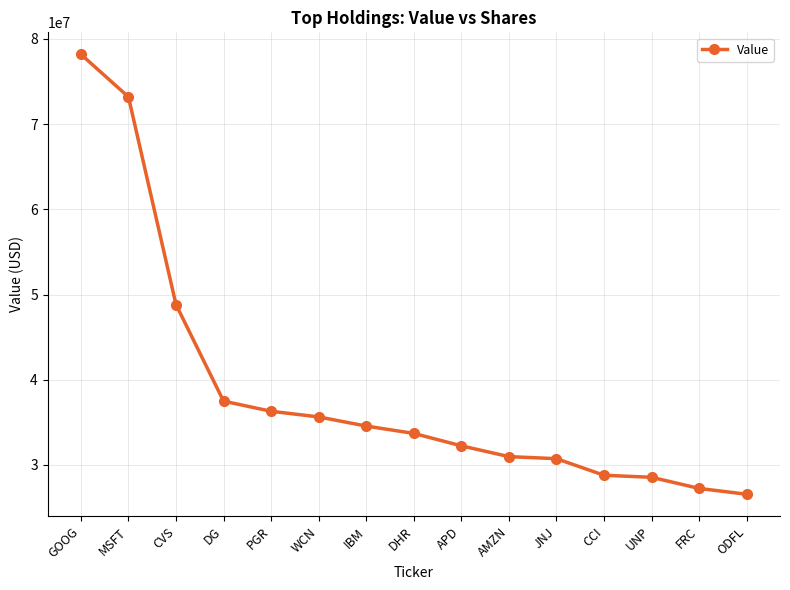

Read the value at DG, to the nearest 50.

37482000